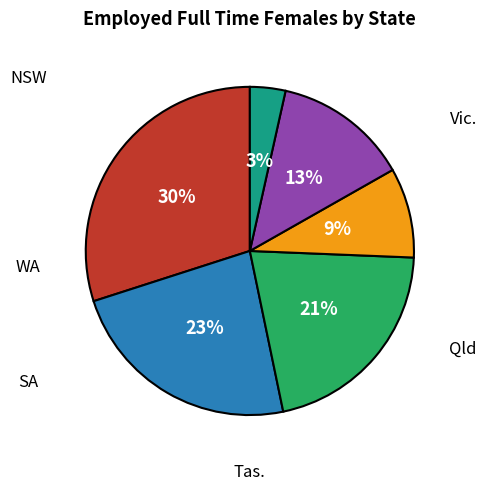

How many slices are in this pie chart?

6